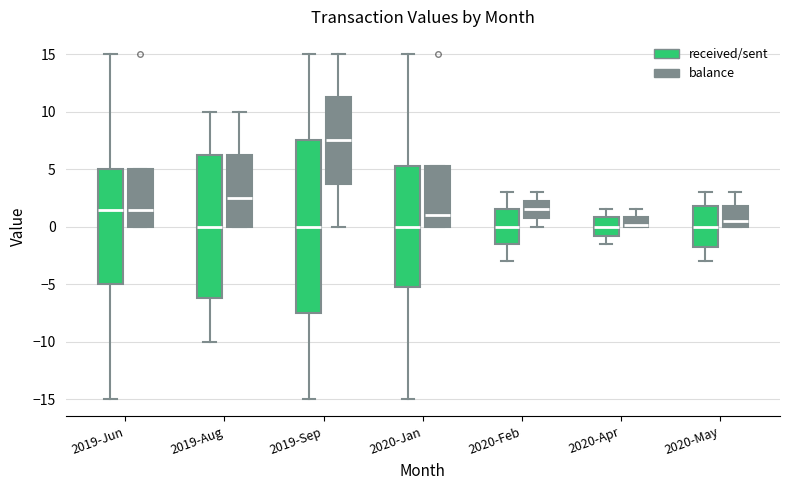

Reading left to right, transcribe this box plot: for each box, give where its median line is, the range the box spans, and where its two whiskers end, as read against the y-axis. The values are not printed on the chart, so give them approximately, as read against the axis.

2019-Jun (received/sent): median 1.5, box -5.0 to 5.0, whiskers -15.0 to 15.0
2019-Jun (balance): median 1.5, box 0.0 to 5.0, whiskers 0.0 to 5.0
2019-Aug (received/sent): median 0.0, box -6.0 to 6.5, whiskers -10.0 to 10.0
2019-Aug (balance): median 2.5, box 0.0 to 6.5, whiskers 0.0 to 10.0
2019-Sep (received/sent): median 0.0, box -7.5 to 7.5, whiskers -15.0 to 15.0
2019-Sep (balance): median 7.5, box 4.0 to 11.5, whiskers 0.0 to 15.0
2020-Jan (received/sent): median 0.0, box -5.0 to 5.5, whiskers -15.0 to 15.0
2020-Jan (balance): median 1.0, box 0.0 to 5.5, whiskers 0.0 to 5.5
2020-Feb (received/sent): median 0.0, box -1.5 to 1.5, whiskers -3.0 to 3.0
2020-Feb (balance): median 1.5, box 1.0 to 2.5, whiskers 0.0 to 3.0
2020-Apr (received/sent): median 0.0, box -1.0 to 1.0, whiskers -1.5 to 1.5
2020-Apr (balance): median 0.0 (drawn on the box's lower edge), box 0.0 to 1.0, whiskers 0.0 to 1.5
2020-May (received/sent): median 0.0, box -1.5 to 2.0, whiskers -3.0 to 3.0
2020-May (balance): median 0.5, box 0.0 to 2.0, whiskers 0.0 to 3.0